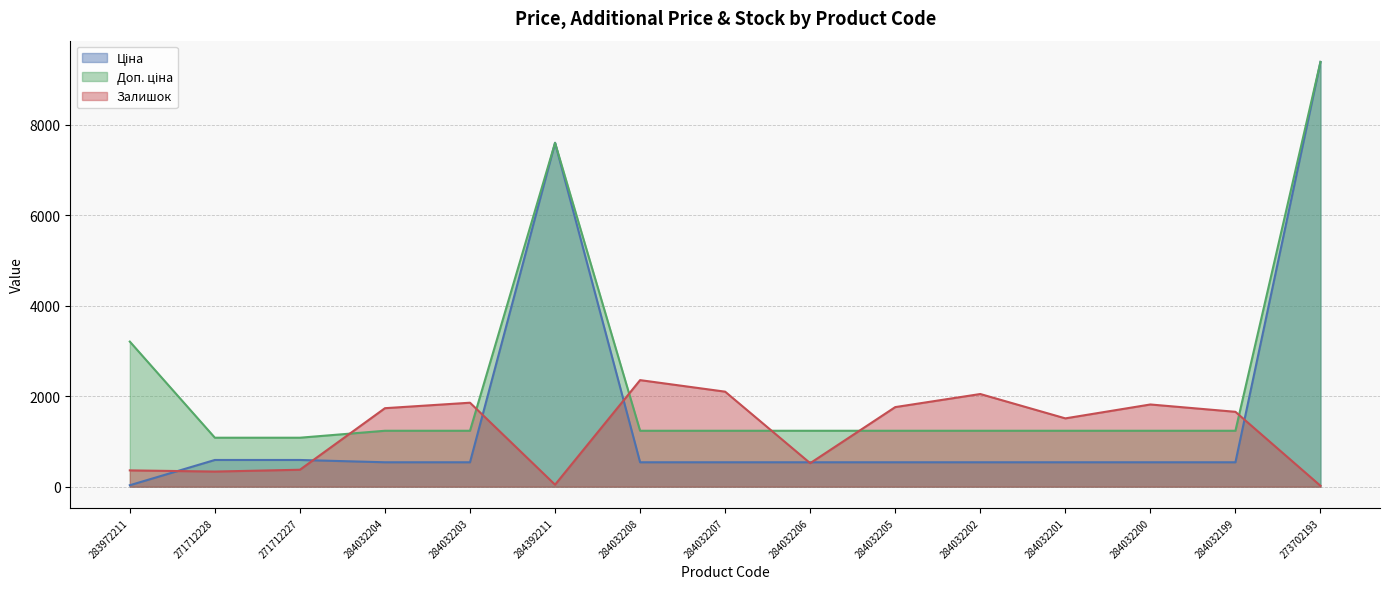

Is it true that Ціна equals 539.0 at 284032202?

True